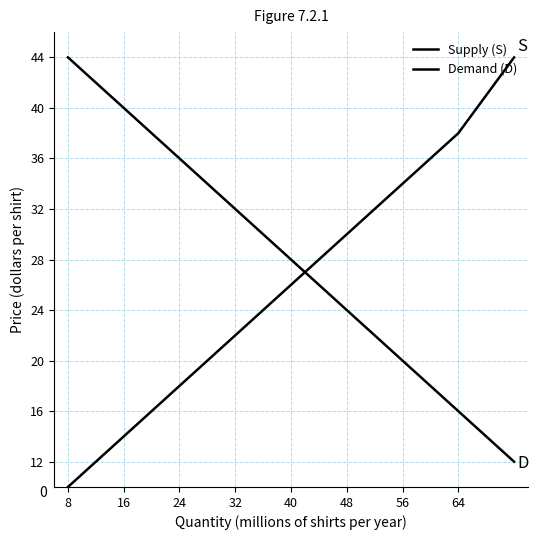

Between which two adjacent categories do Demand (D) and Supply (S) first intersect?

40 and 48